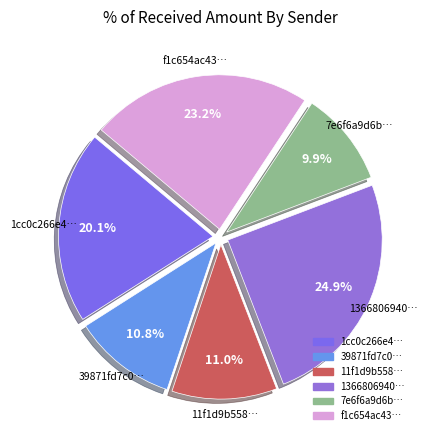

How many segments does this pie chart have?

6